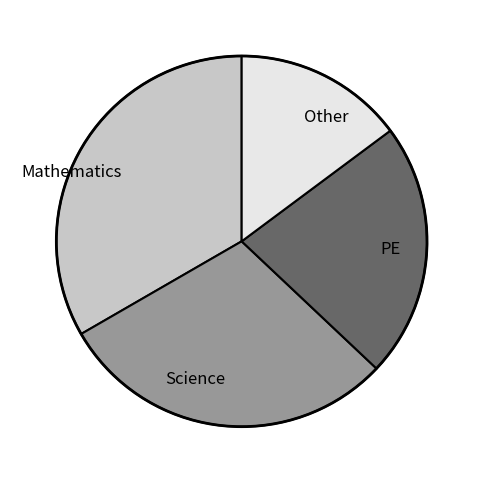

Rank the categories by value from highest to lowest.

Mathematics, Science, PE, Other